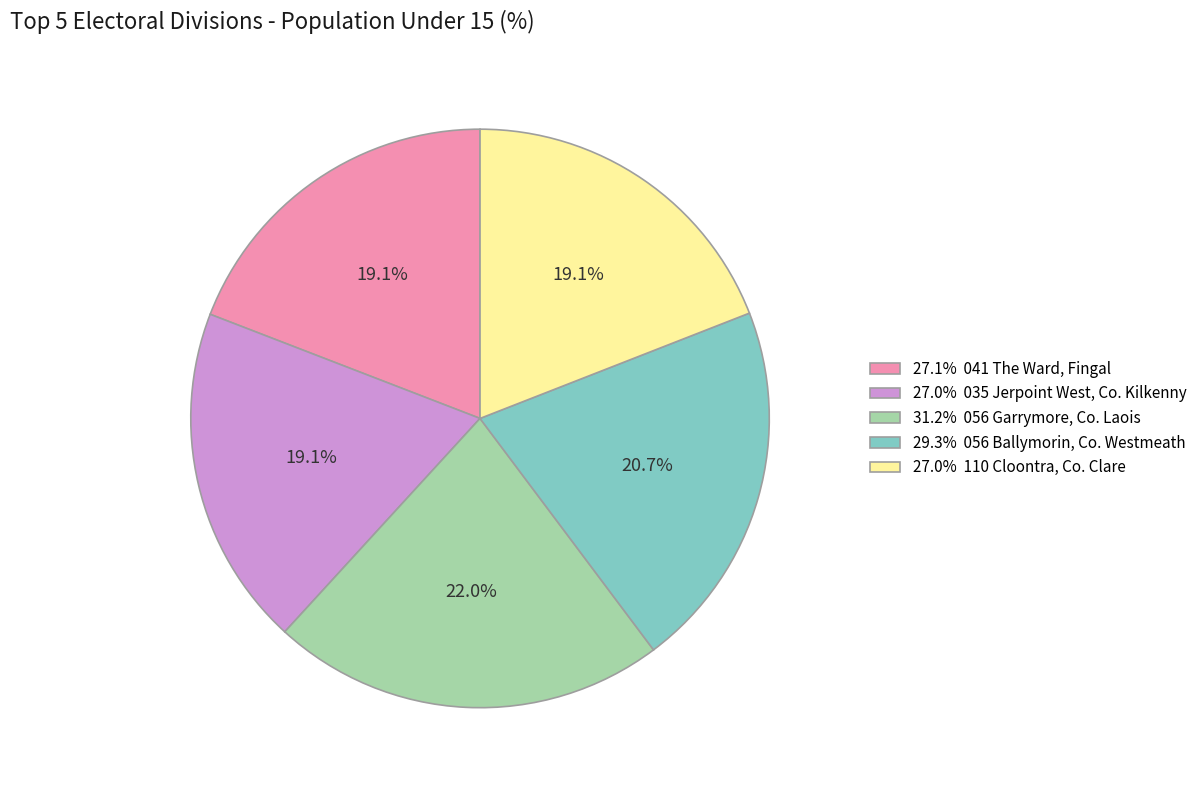

Is 29.3% 056 Ballymorin, Co. Westmeath the majority of the pie?

No